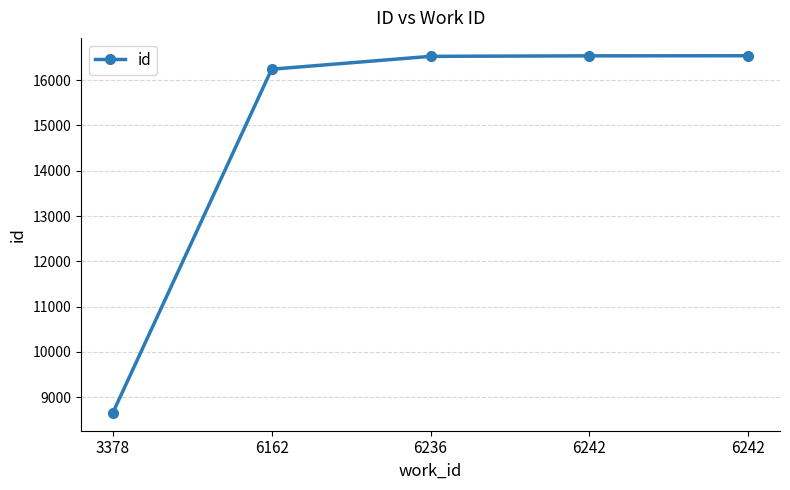

What is the value of the 2nd point from the left?

16242